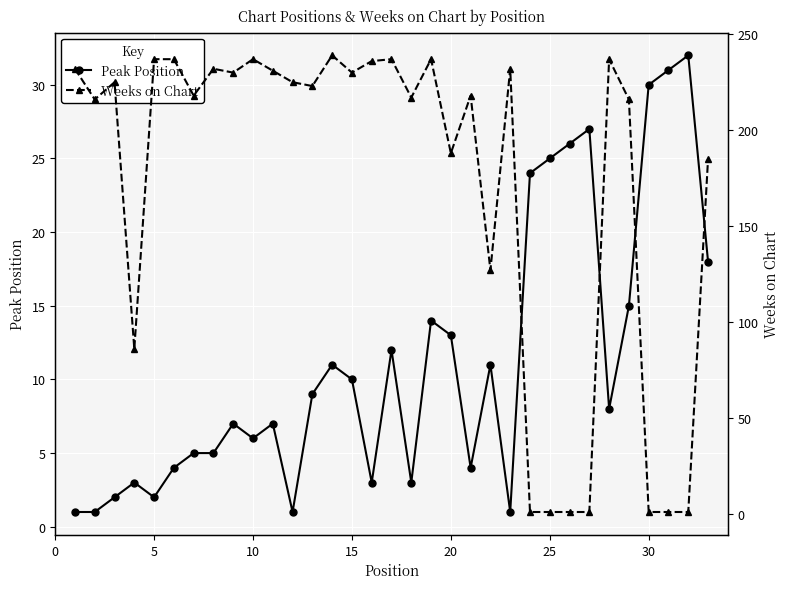

The Peak Position series shows 18 at 15. True or false?

False